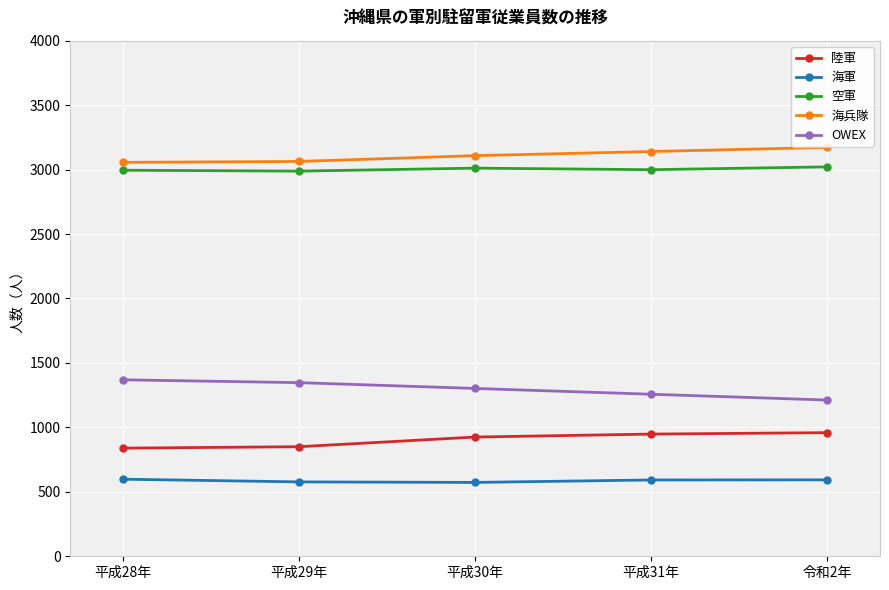

What is the lowest value of the 空軍 series?

2988